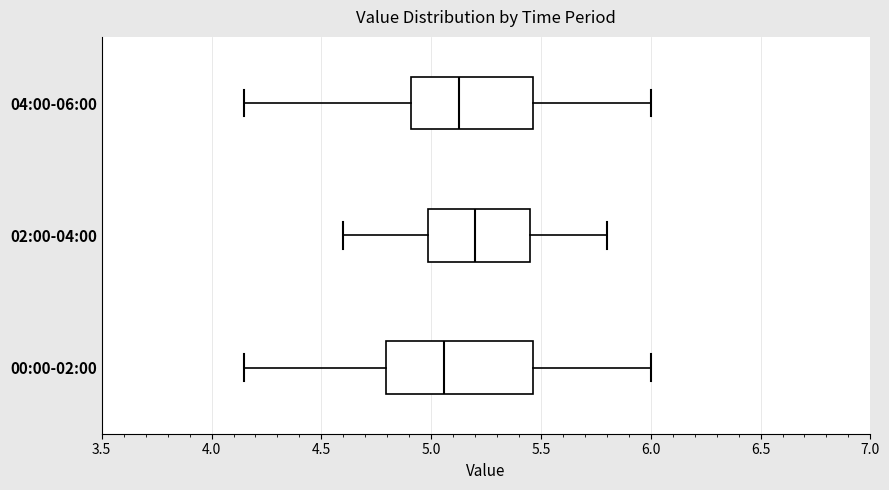

Reading bottom to top, transcribe this box plot: for each box, give where its median line is, the range the box spans, and where its two whiskers end, as read against the x-axis. The values are not printed on the chart, so give them approximately, as read against the axis.

00:00-02:00: median 5.05, box 4.80 to 5.45, whiskers 4.15 to 6.00
02:00-04:00: median 5.20, box 5.00 to 5.45, whiskers 4.60 to 5.80
04:00-06:00: median 5.15, box 4.90 to 5.45, whiskers 4.15 to 6.00